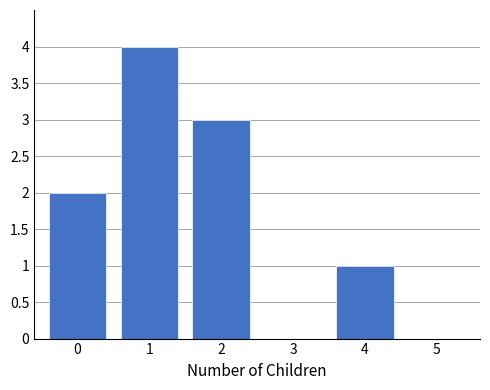

Reading left to right, extract all data points from this chart.

0=2	1=4	2=3	3=0	4=1	5=0